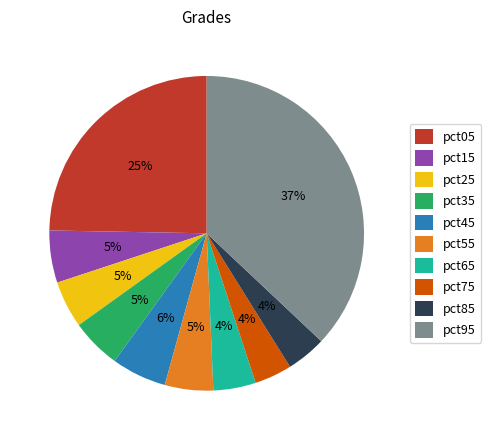

Does pct95 account for over 50% of the chart?

No